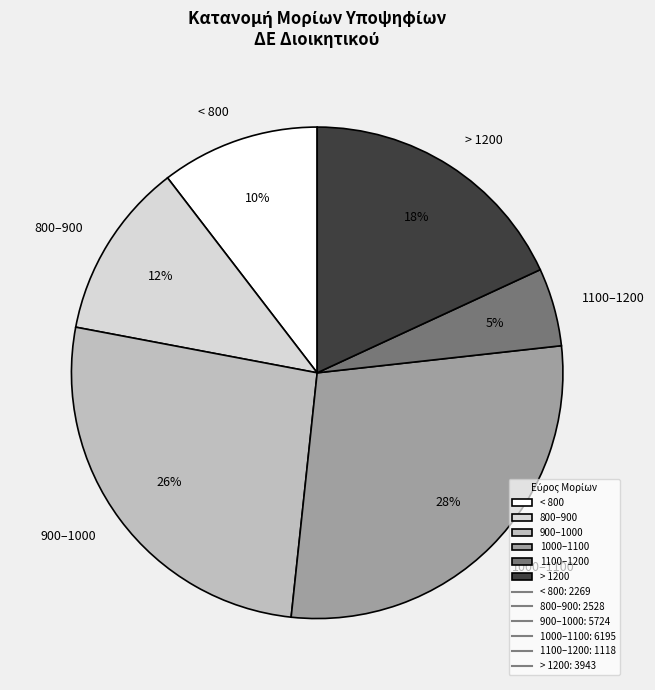

How many segments does this pie chart have?

6